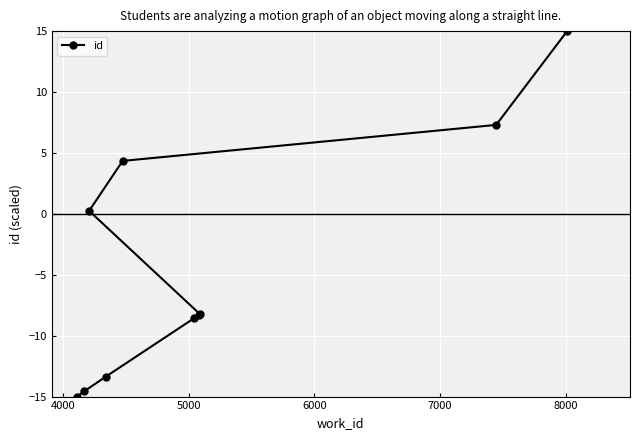

Reading right to left, what are all the values shown in this chart?

15.0	7.3	4.3	0.2	-8.2	-8.3	-8.6	-13.4	-14.6	-15.0